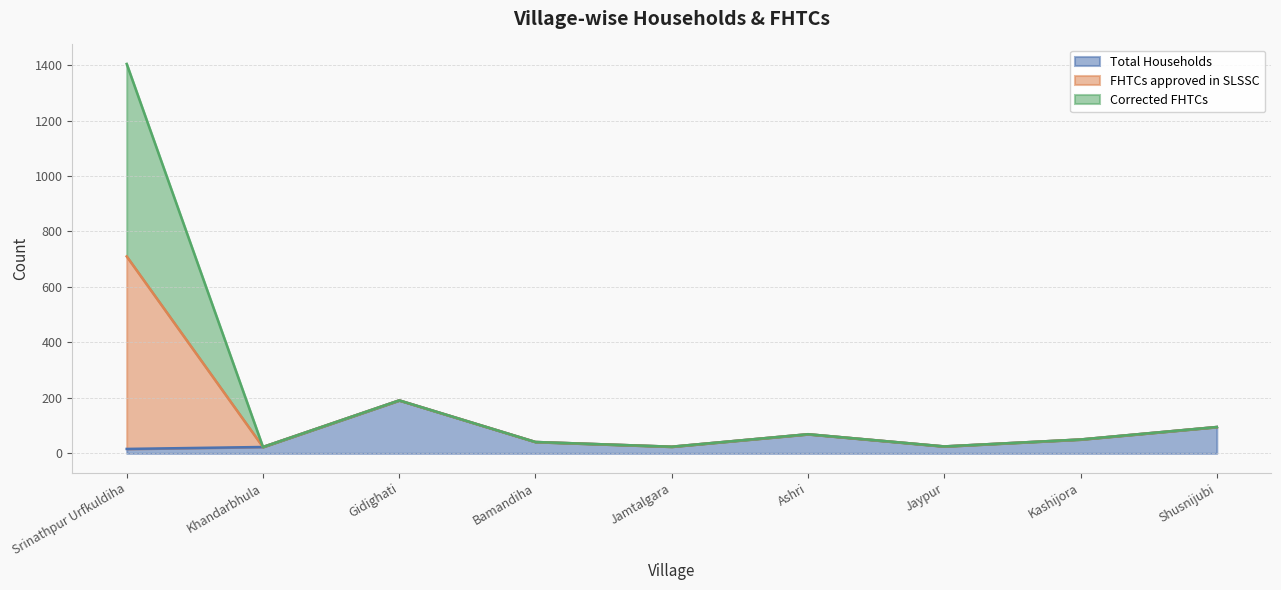

Does the chart have visible grid lines?

Yes